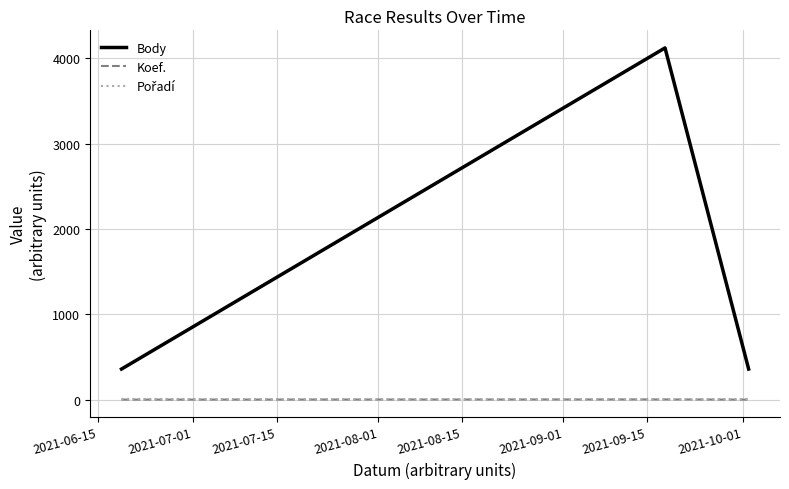

Which series has the largest total across all categories?

Body